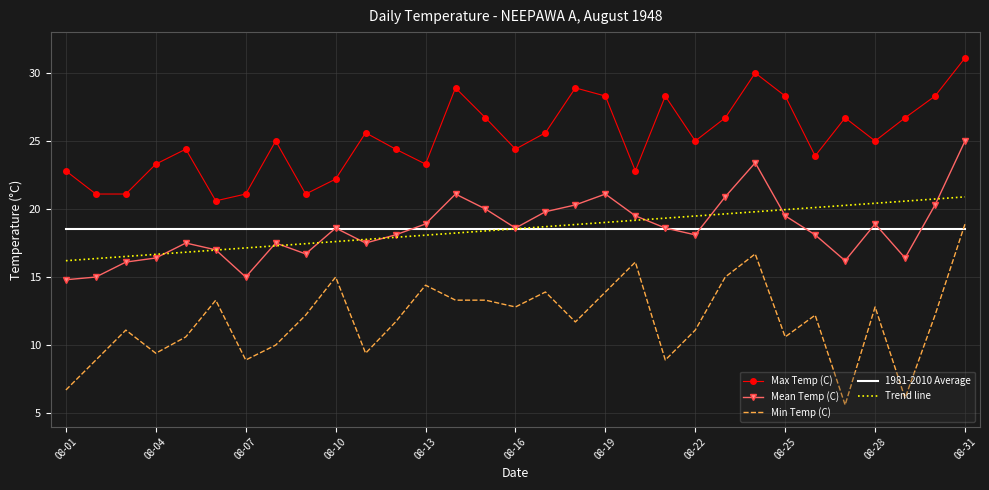

At how many categories does at least one series exceed 27?

8